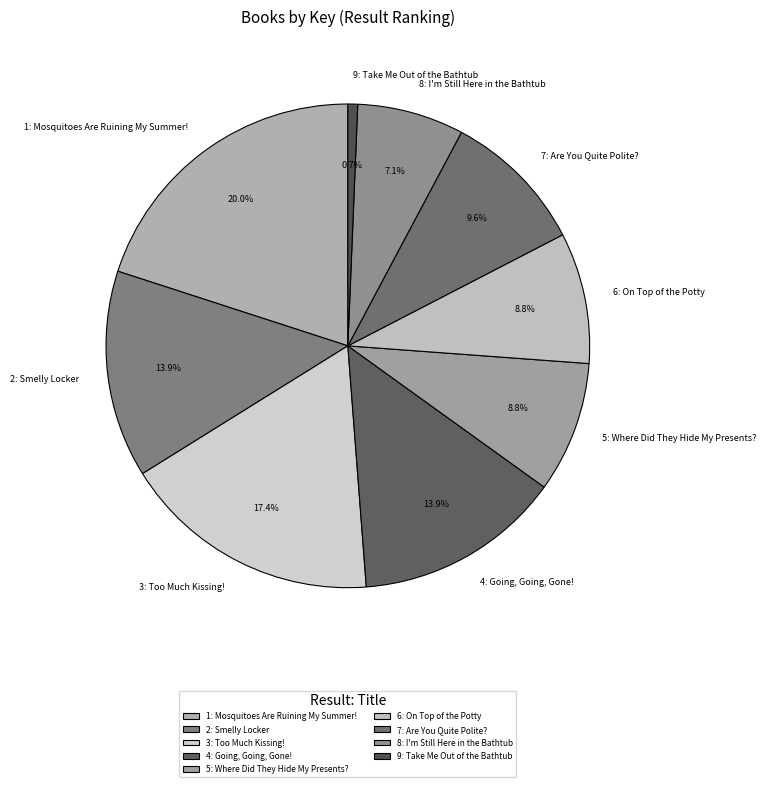

What percentage do 4: Going, Going, Gone! and 2: Smelly Locker together represent?

27.7%